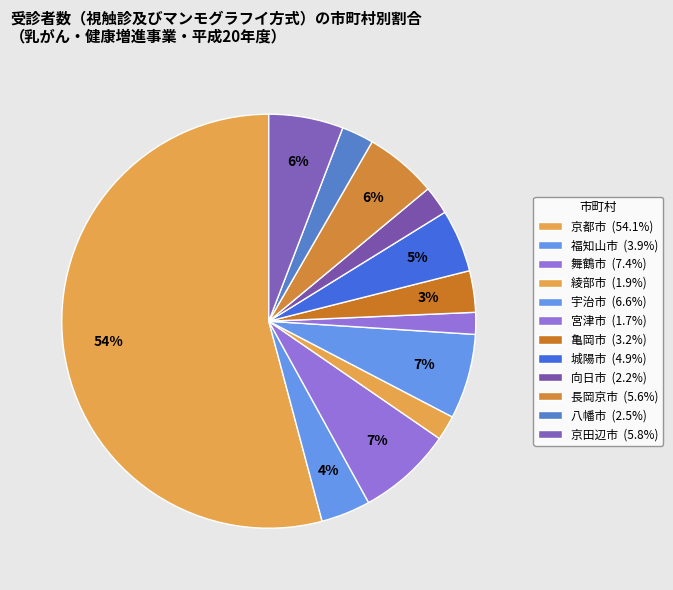

To the nearest percent, what is the difference between the 福知山市 and 宮津市 slice percentages?

2%